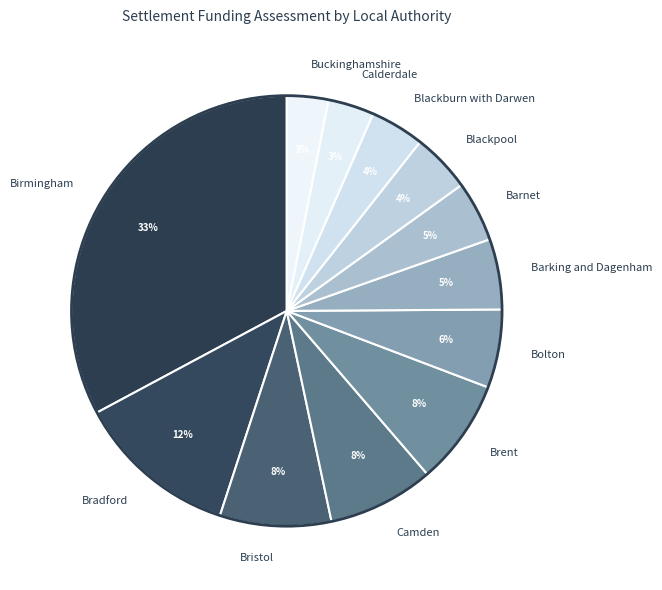

Does any single category account for the majority?

No